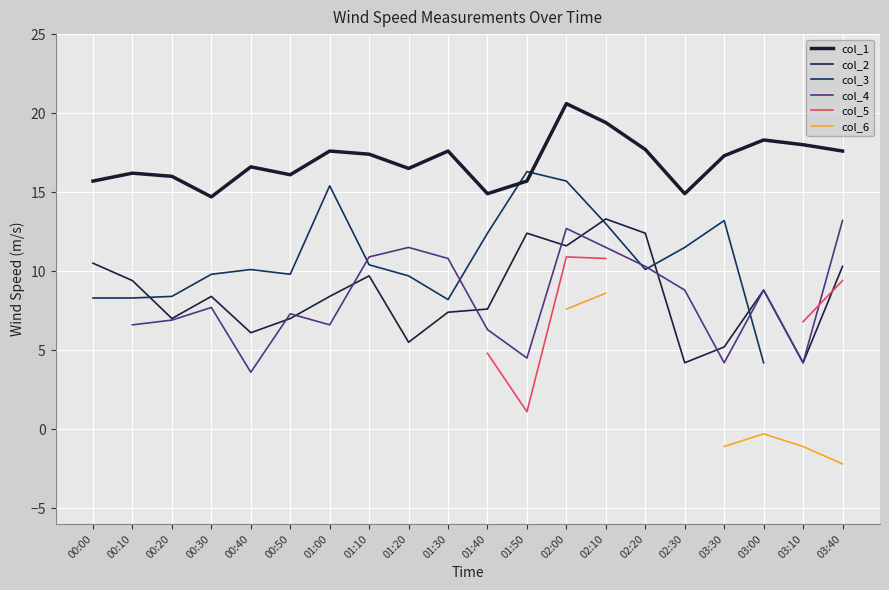

At which category is the sum across all series the highest?

02:00